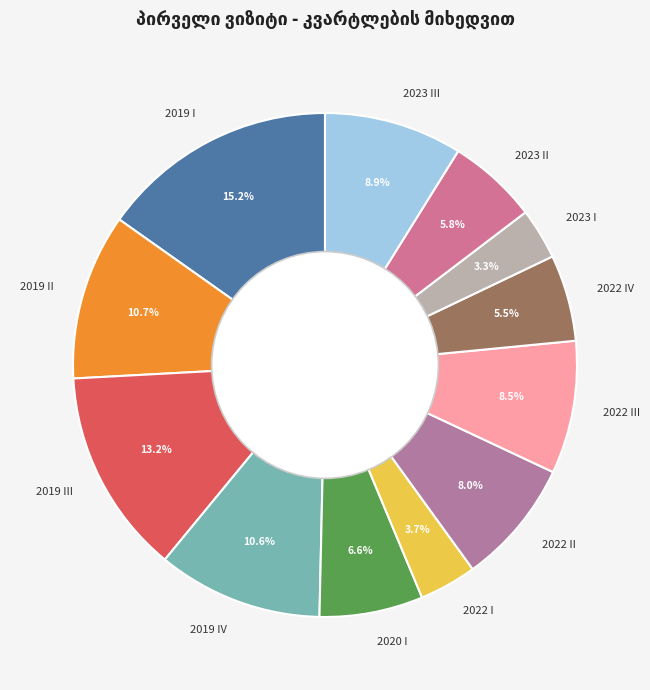

Does 2023 I represent more than half of the total?

No